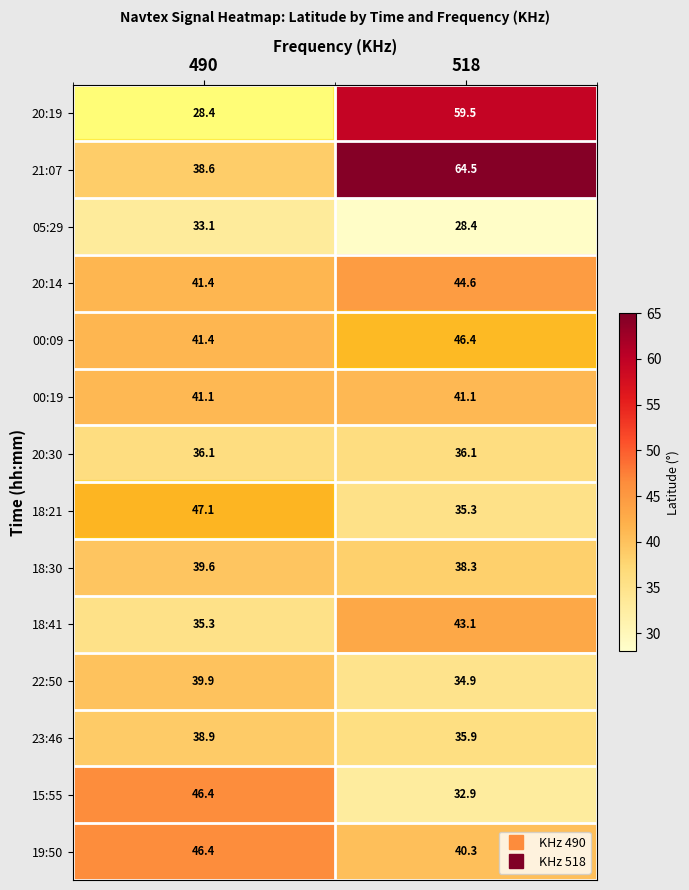

Is it true that 20:14 equals 73.4 at 518?

False